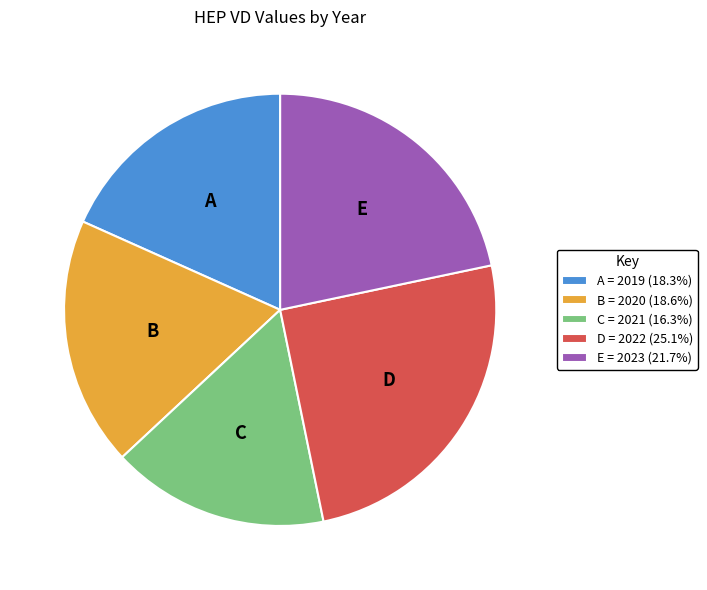

Combined, do E = 2023 (21.7%) and A = 2019 (18.3%) account for over 50%?

No